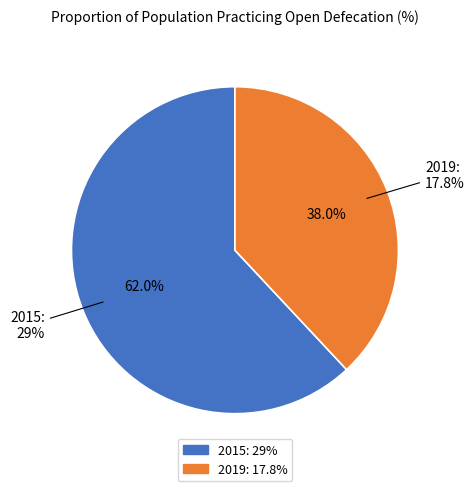

Which has a higher value, 2015 or 2019?

2015